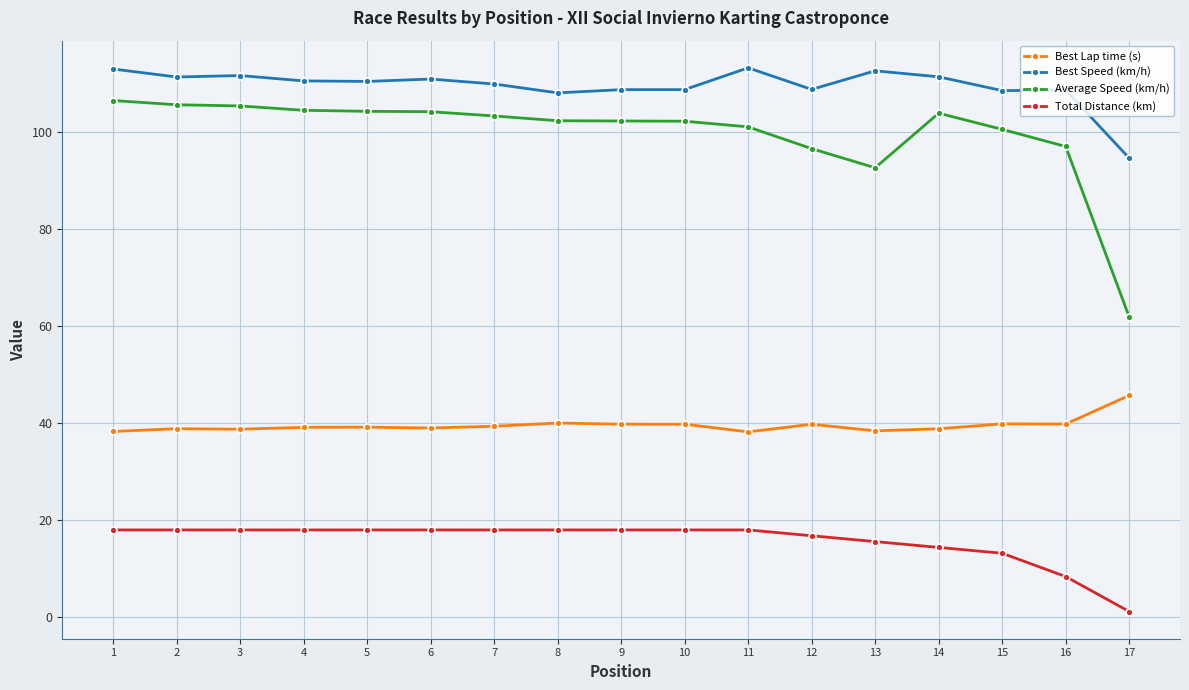

At which category does the chart reach its minimum across all series?

17